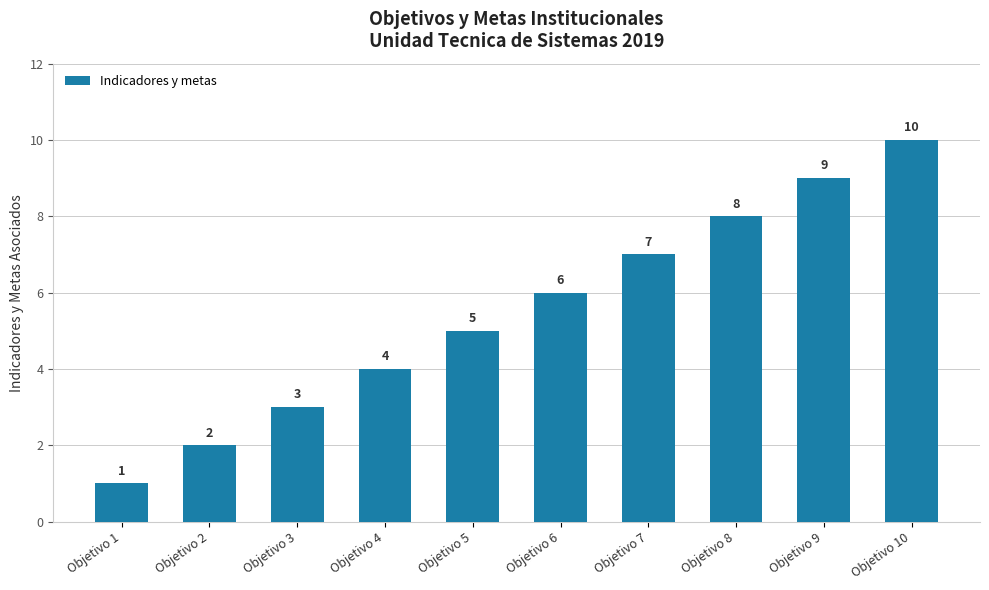

How many distinct data groups are displayed?

1